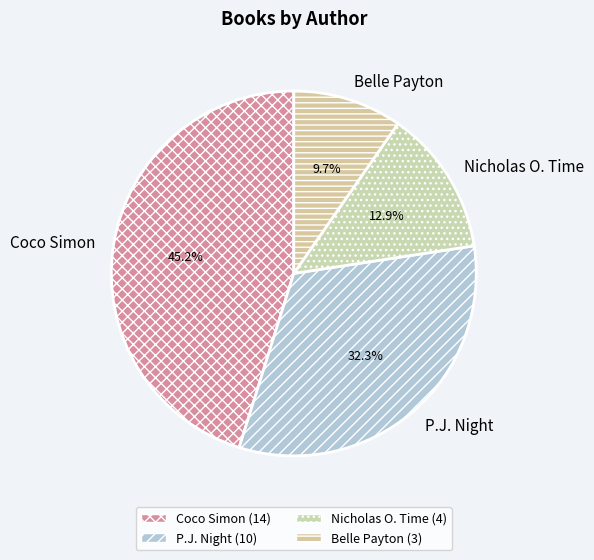

What is the smallest slice in the pie chart?

Belle Payton